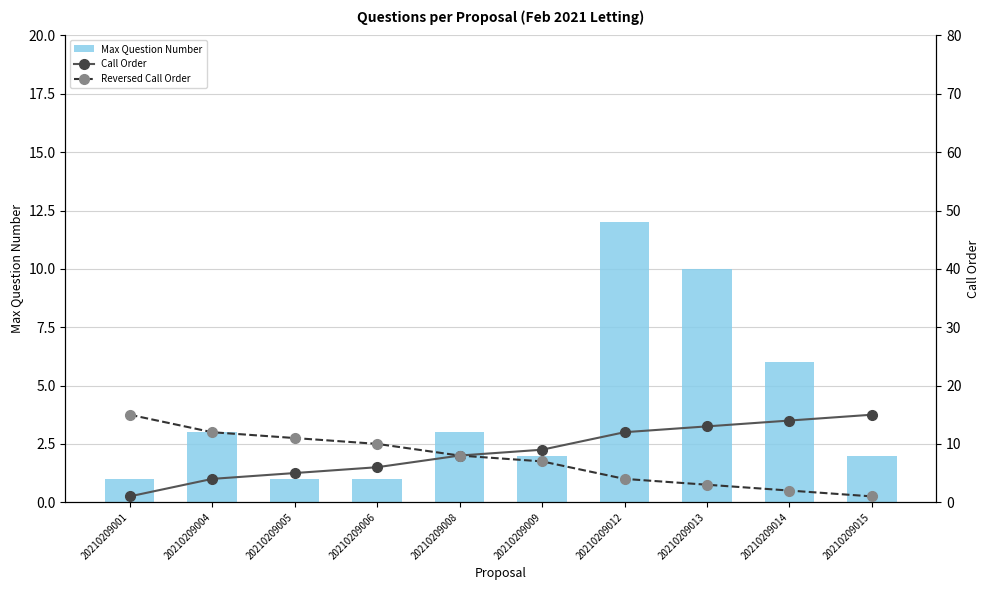

Where is Max Question Number nearest to the value 6?

20210209014